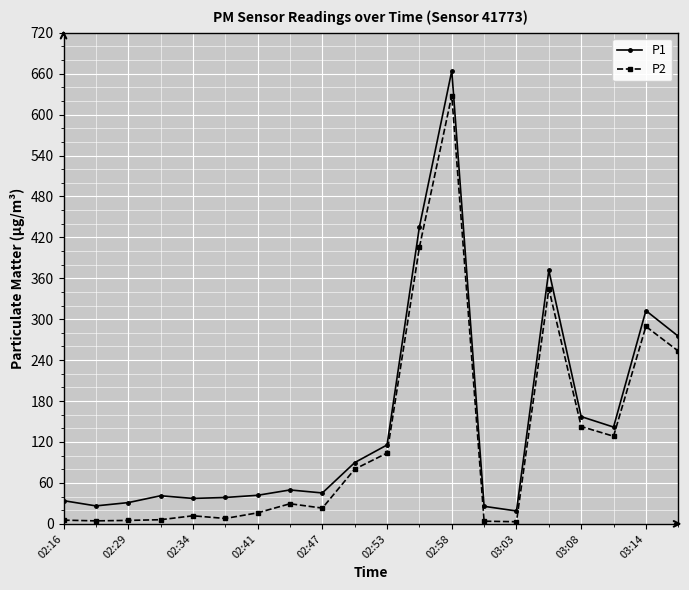

What is the sum of all P2 values?

2492.6